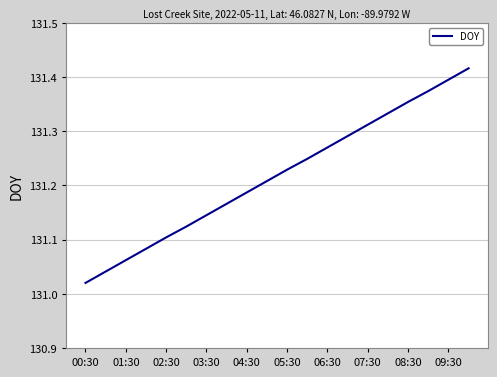

What is the difference between the maximum and minimum values?

0.4